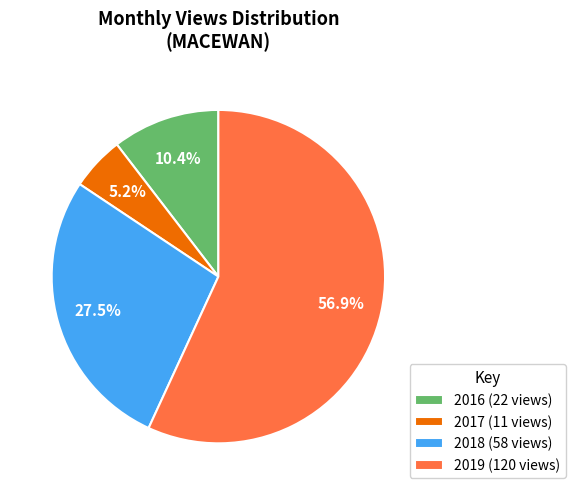

How much of the chart is everything except 2016 (22 views)?

89.6%